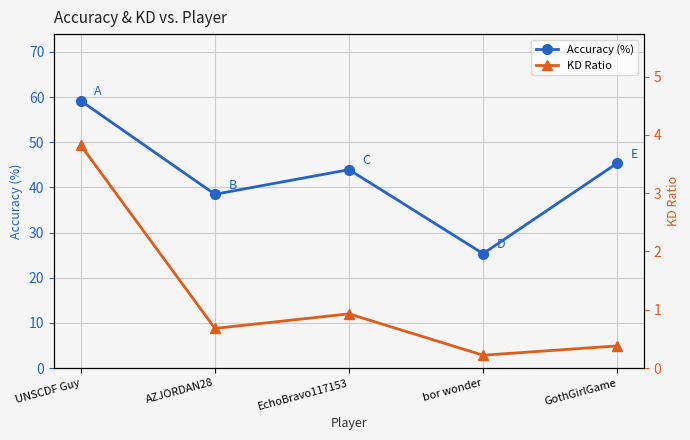

List the labels in order of Accuracy (%) value, smallest first.

bor wonder, AZJORDAN28, EchoBravo117153, GothGirlGame, UNSCDF Guy